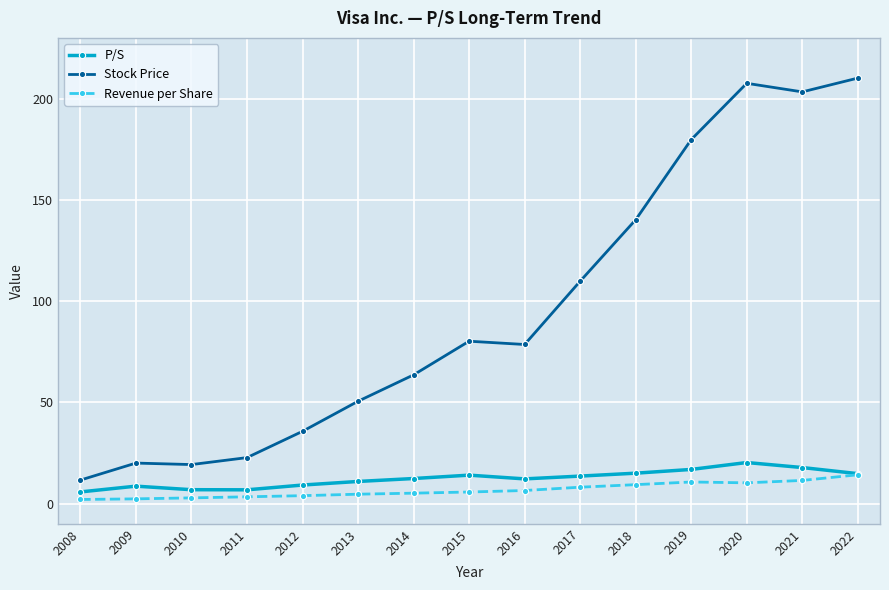

What is the difference between the maximum and minimum values in the Revenue per Share series?

12.2